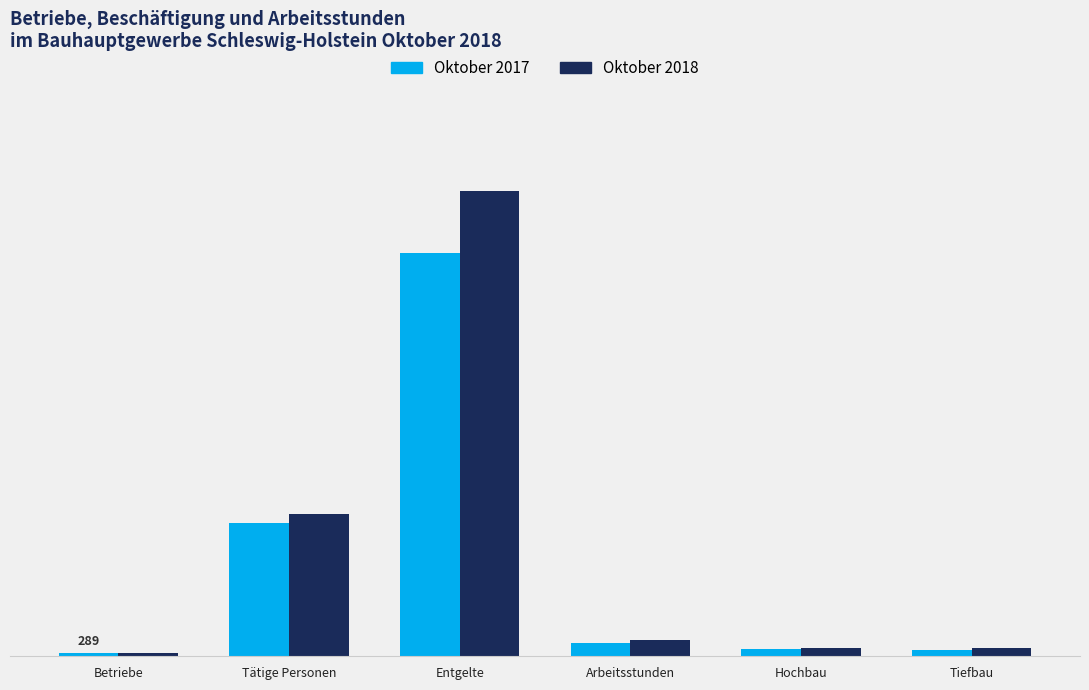

Which label corresponds to the largest value in the chart?

Entgelte